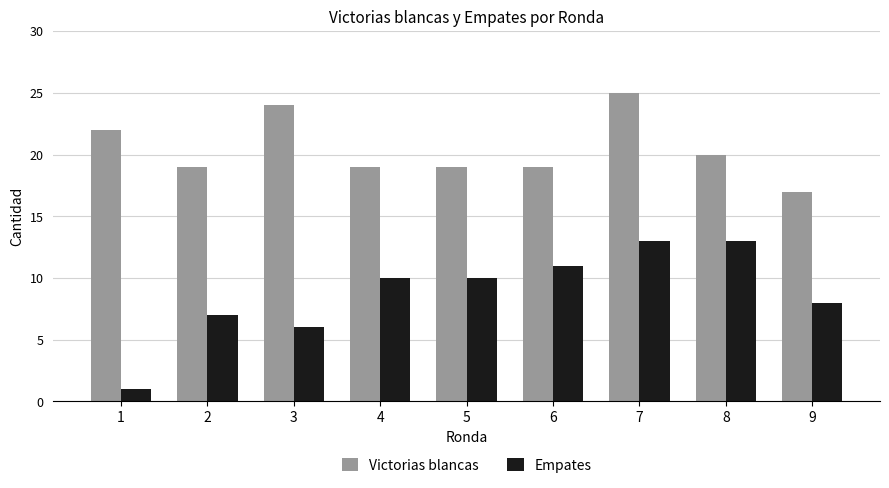

Where is Empates nearest to the value 7?

2